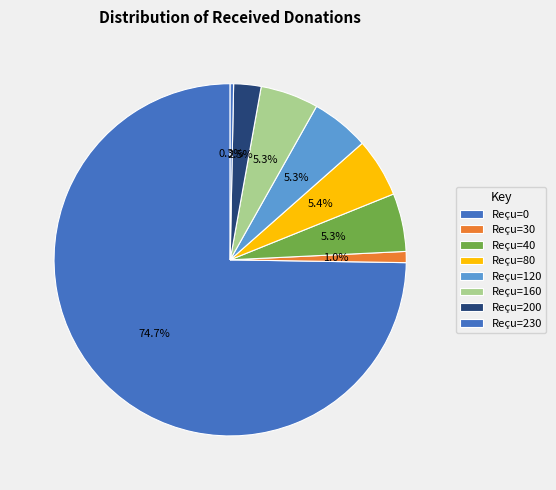

Is it true that Reçu=230 is 14% of the pie?

False